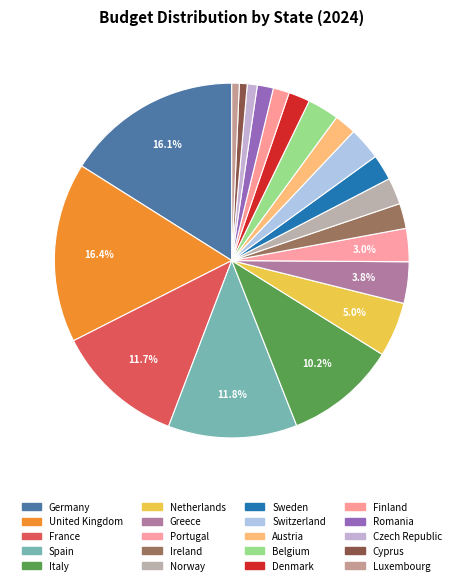

Does Denmark account for over 50% of the chart?

No